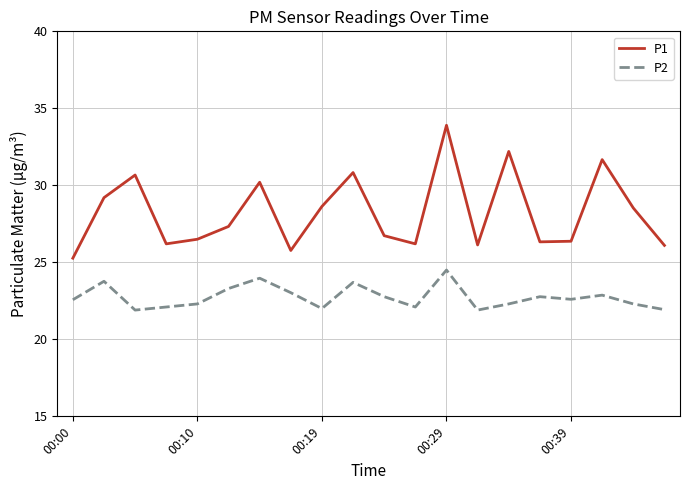

What is the sum of all P2 values?

454.7